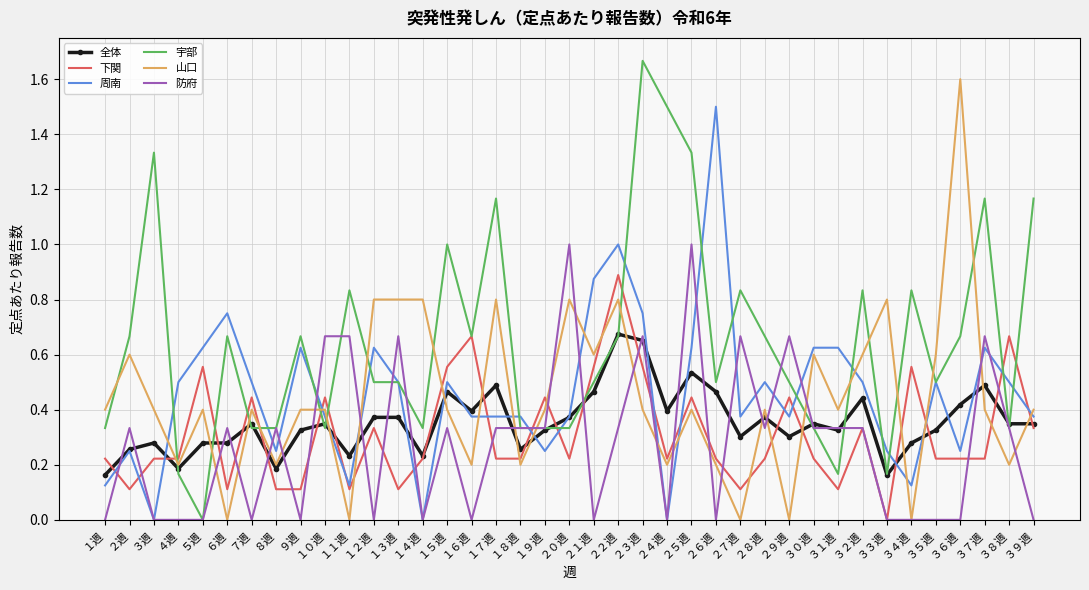

Is it true that 山口 equals 0.1 at ３２週?

False